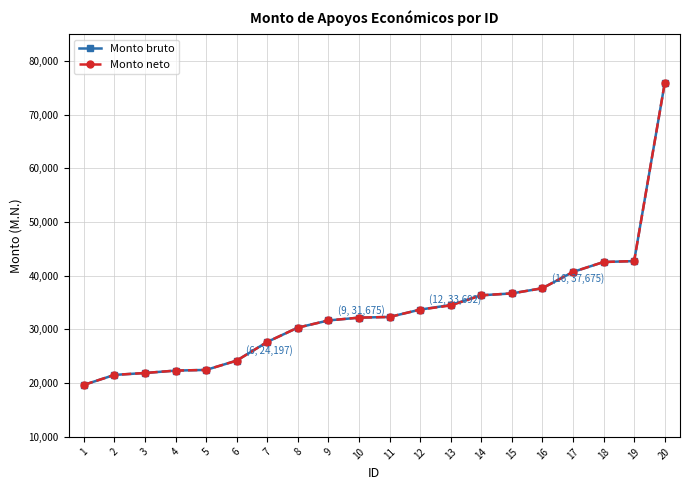

Is the value of Monto neto at 18 greater than the value of Monto bruto at 15?

Yes